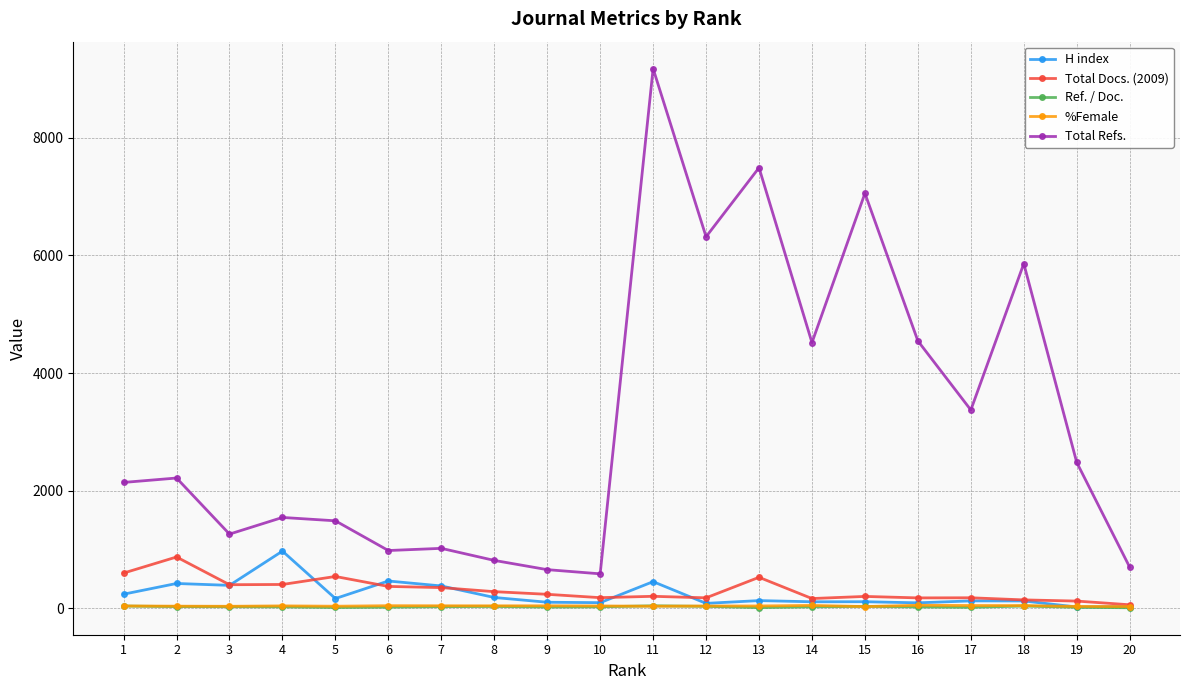

Which series has the widest spread of values?

Total Refs.